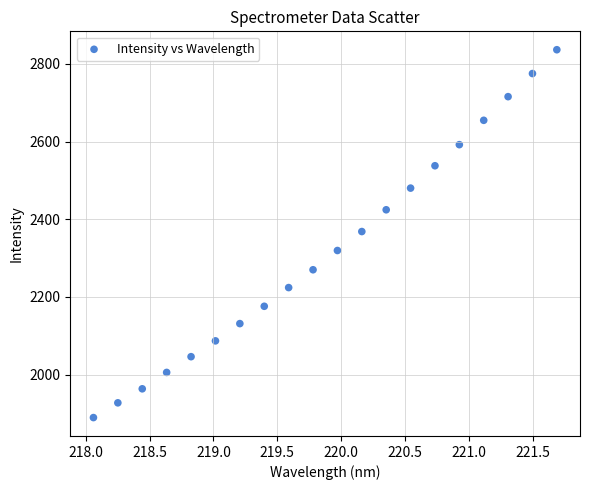

What is the range of X values (max minus min)?

3.6